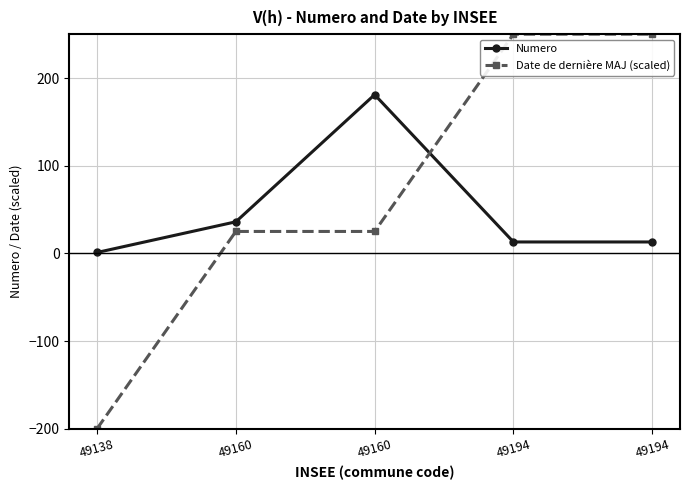

What are all the series names shown in the legend?

Numero, Date de dernière MAJ (scaled)